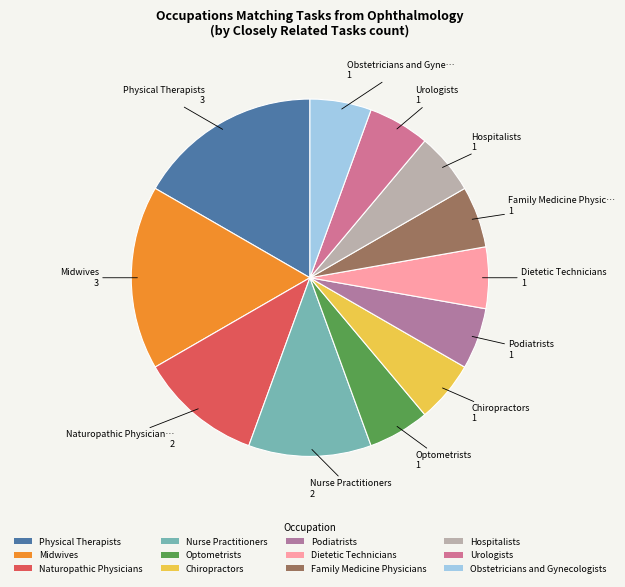

How many slices are in this pie chart?

12